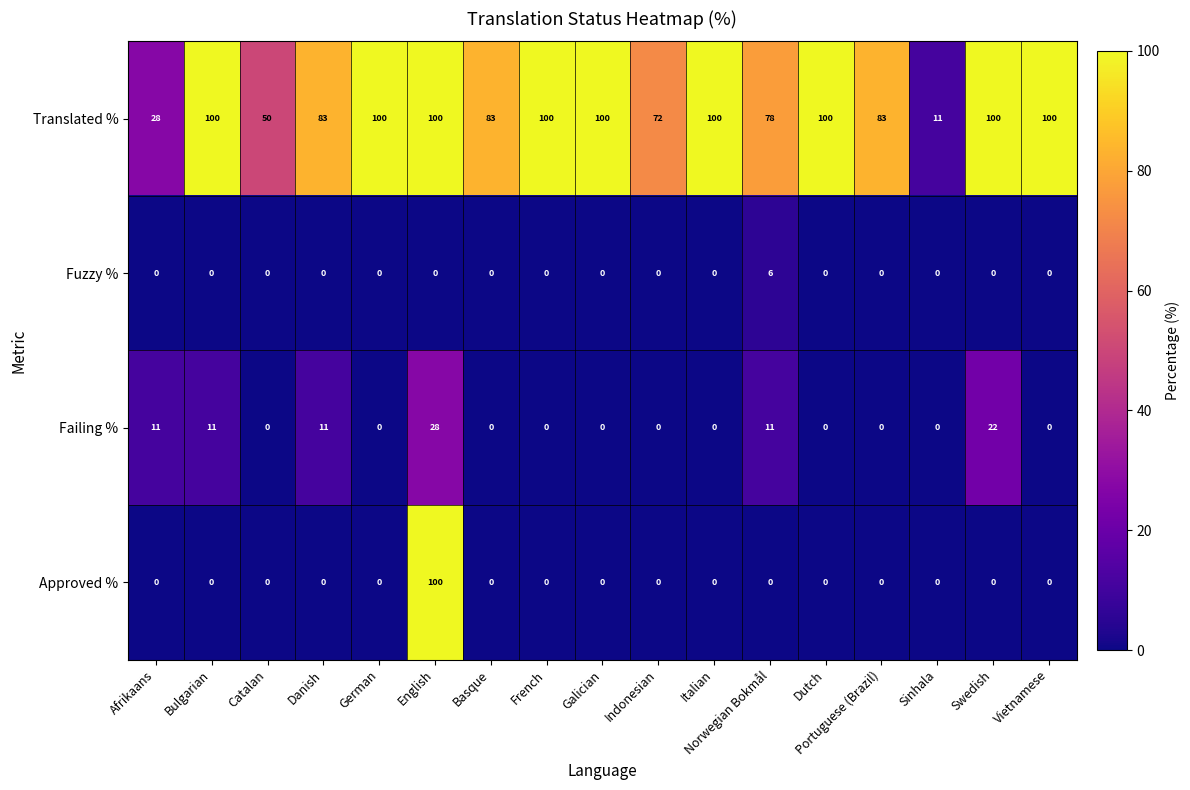

Which series has the largest total across all categories?

Translated %